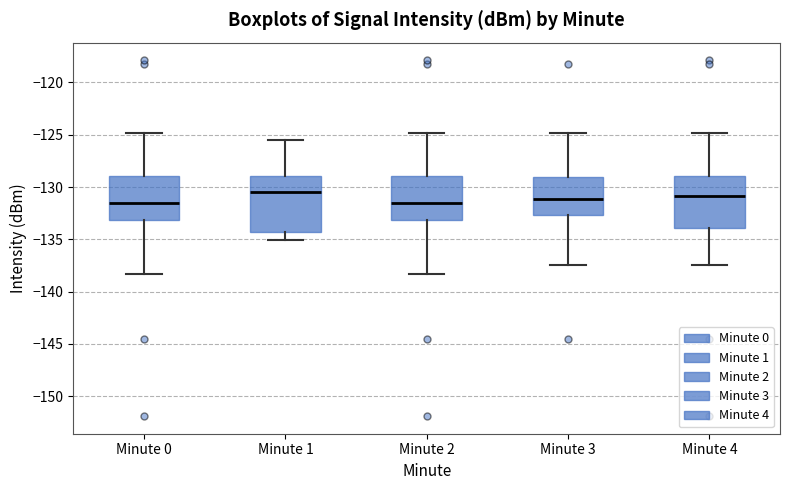

Where does the median line of the box for Minute 2 sit on the y-axis? The values are not printed on the chart, so give them approximately, as read against the axis.

-131.5